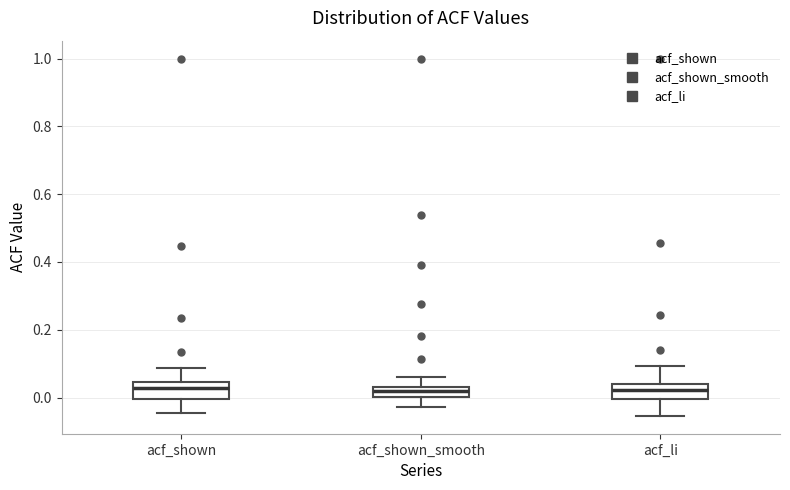

Where does the median line of the box for acf_shown_smooth sit on the y-axis? The values are not printed on the chart, so give them approximately, as read against the axis.

0.02